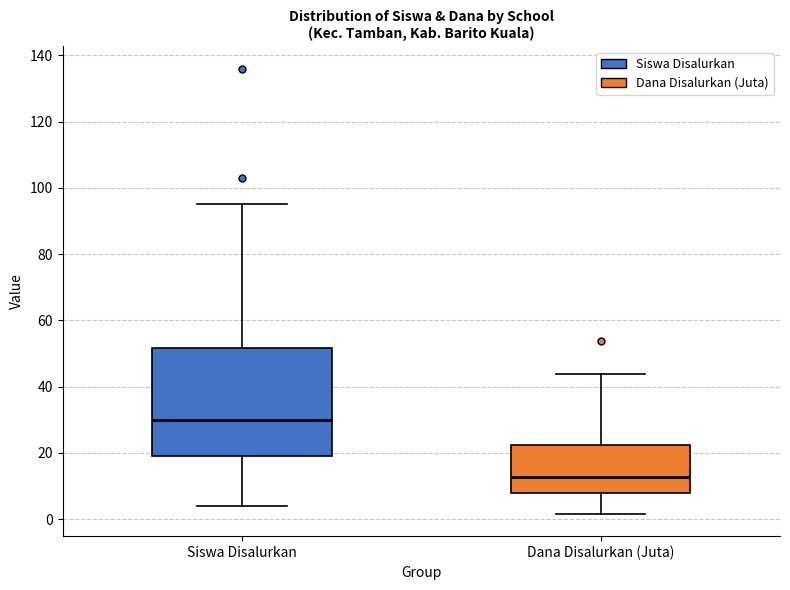

Which box's median line is the lowest?

Dana Disalurkan (Juta)